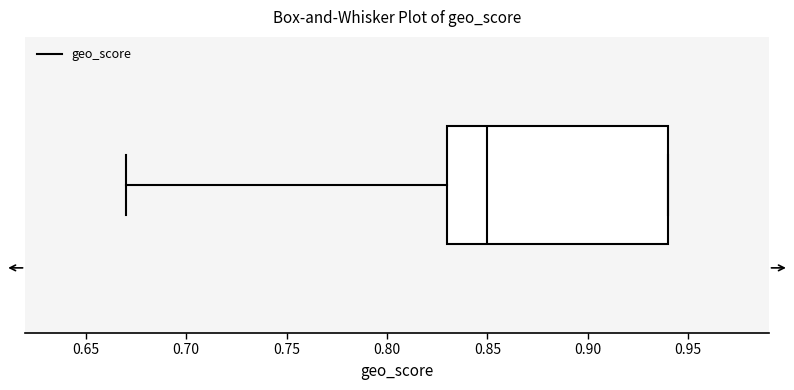

Where does the left whisker of the box end on the x-axis? The values are not printed on the chart, so give them approximately, as read against the axis.

0.67